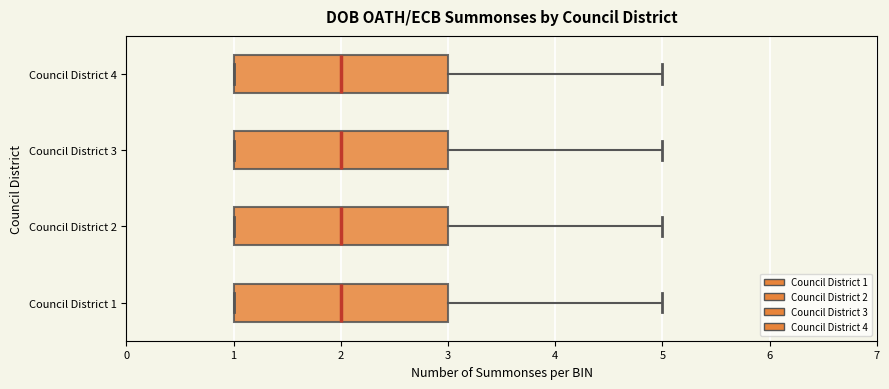

Where is the right edge of the box for Council District 4 on the x-axis? The values are not printed on the chart, so give them approximately, as read against the axis.

3